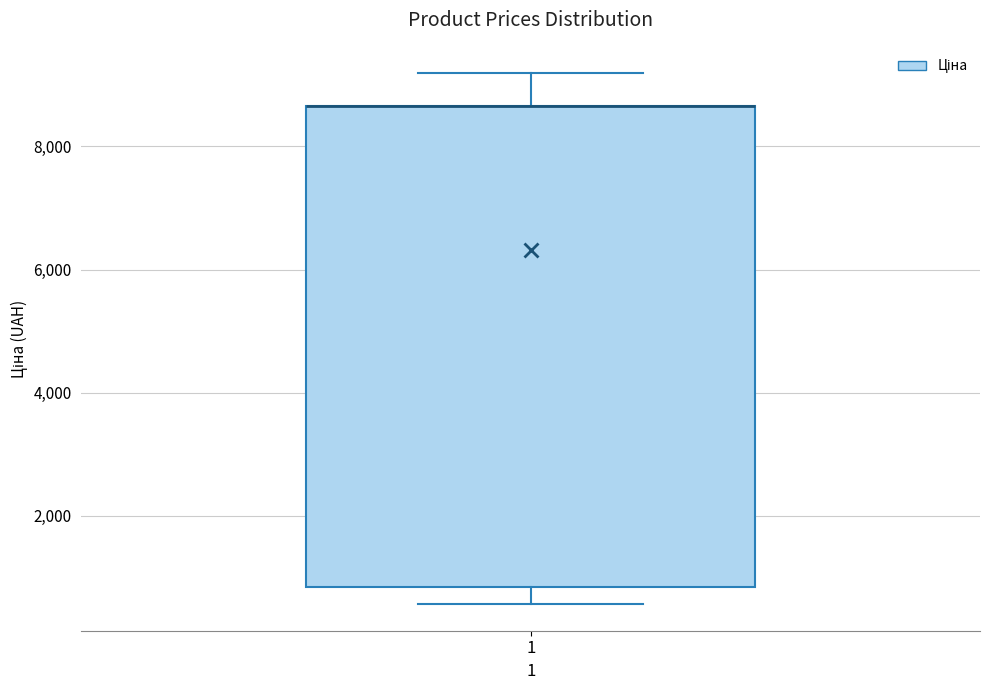

Transcribe this box plot: give where the median line is, the range the box spans, and where the two whiskers end, as read against the y-axis. The values are not printed on the chart, so give them approximately, as read against the axis.

median 8600 (drawn on the box's upper edge), box 800 to 8600, whiskers 600 to 9200